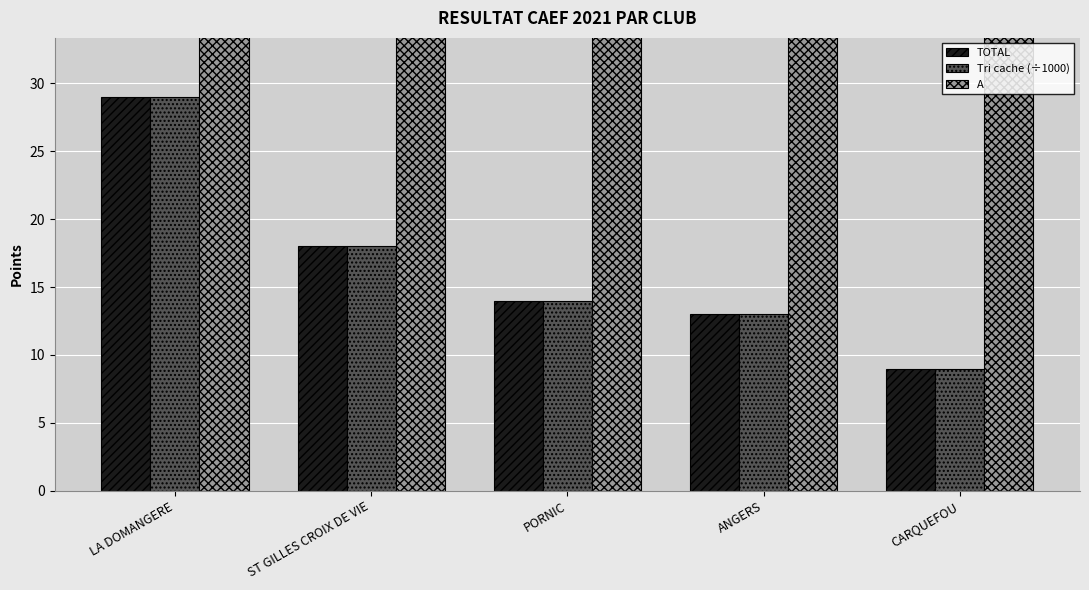

Is it true that Tri cache (÷1000) equals 13 at ANGERS?

True